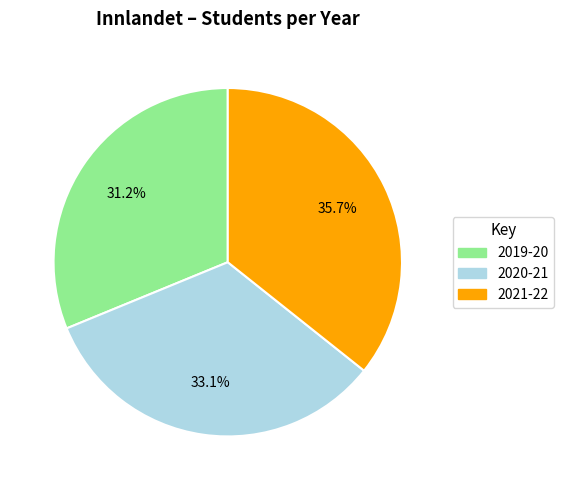

What is the largest slice in the pie chart?

2021-22